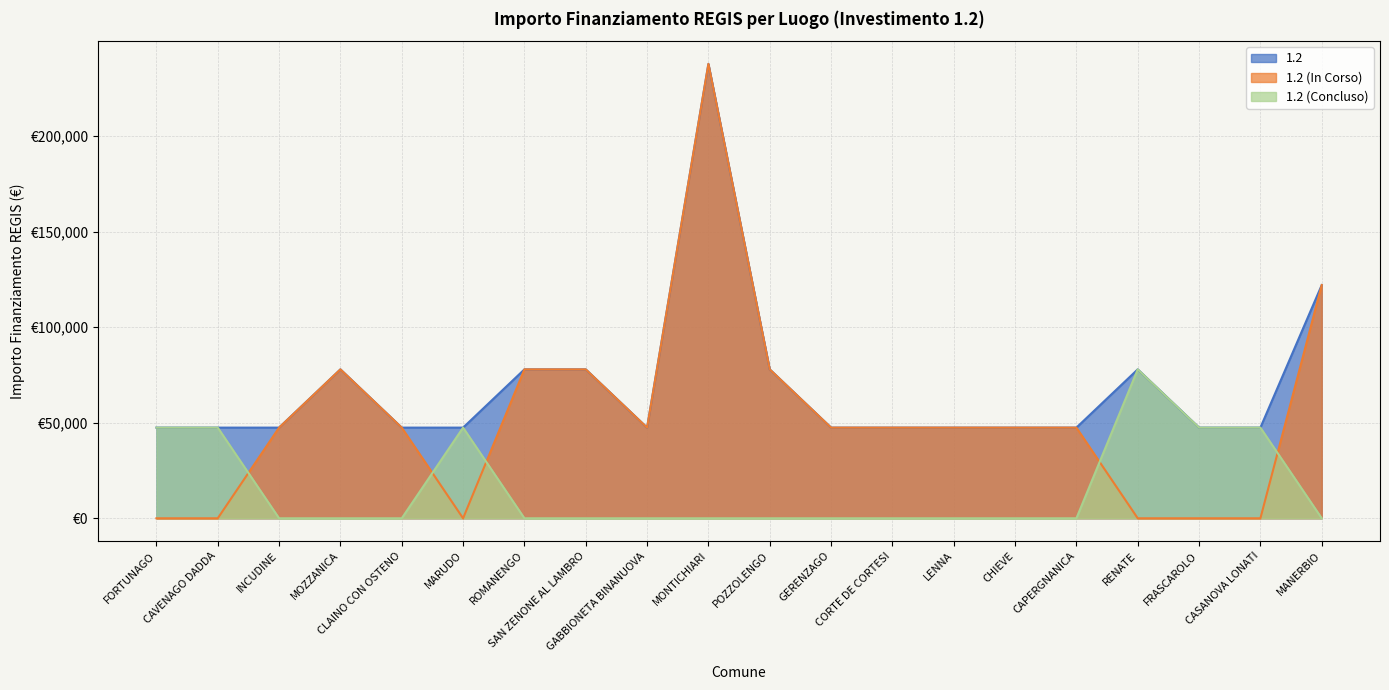

Is the value of 1.2 at CHIEVE greater than the value of 1.2 (Concluso) at CAPERGNANICA?

Yes